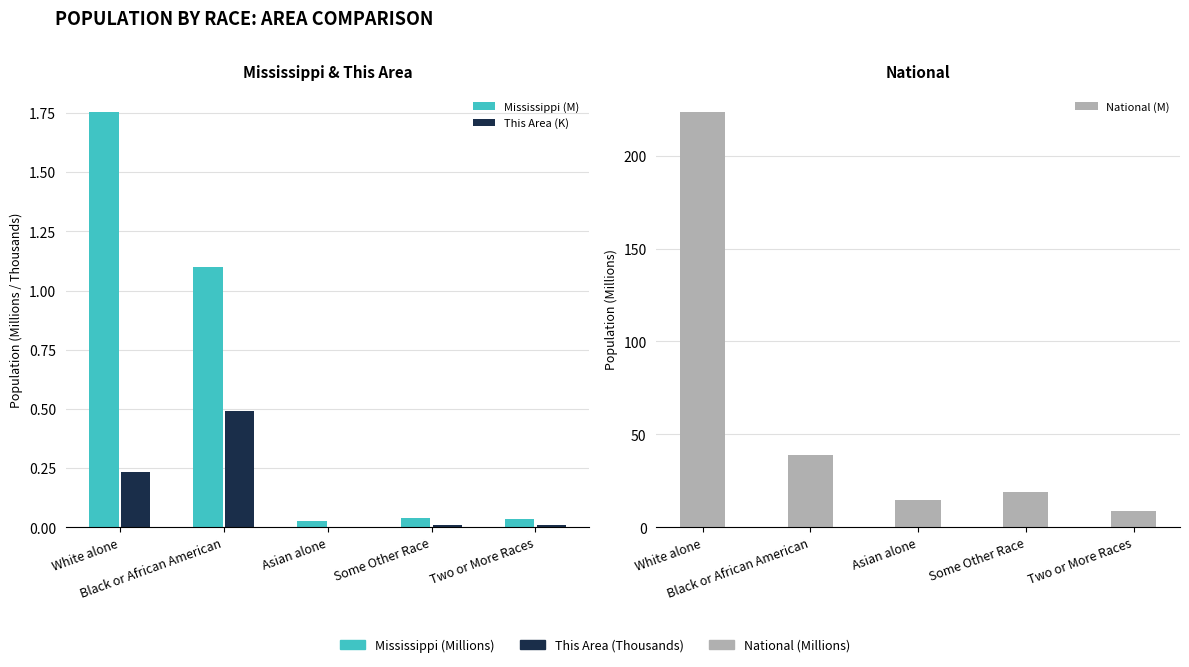

Which has a higher value, Two or More Races or Some Other Race?

Some Other Race